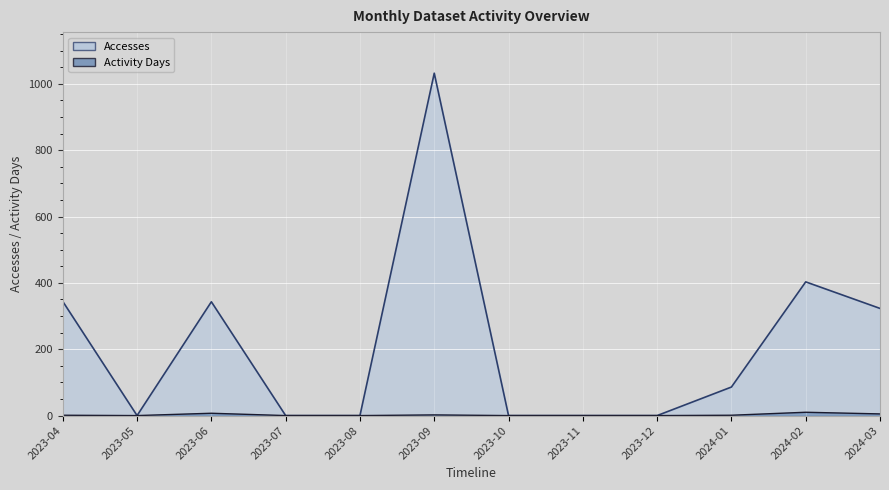

What is the difference between the maximum and minimum values in the Activity Days series?

10